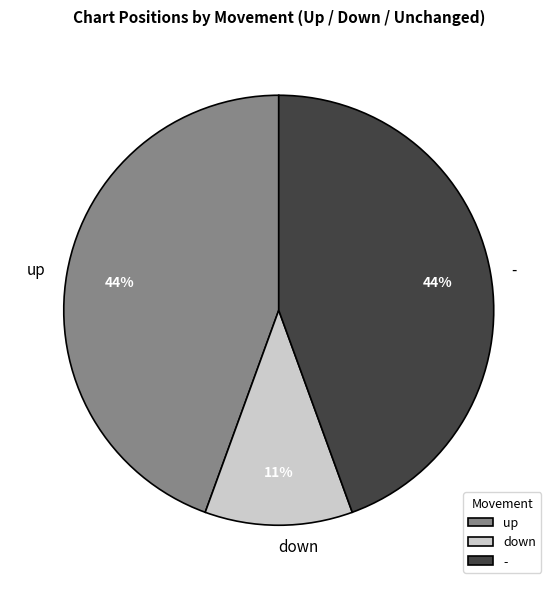

To the nearest percent, what portion does down represent?

11%